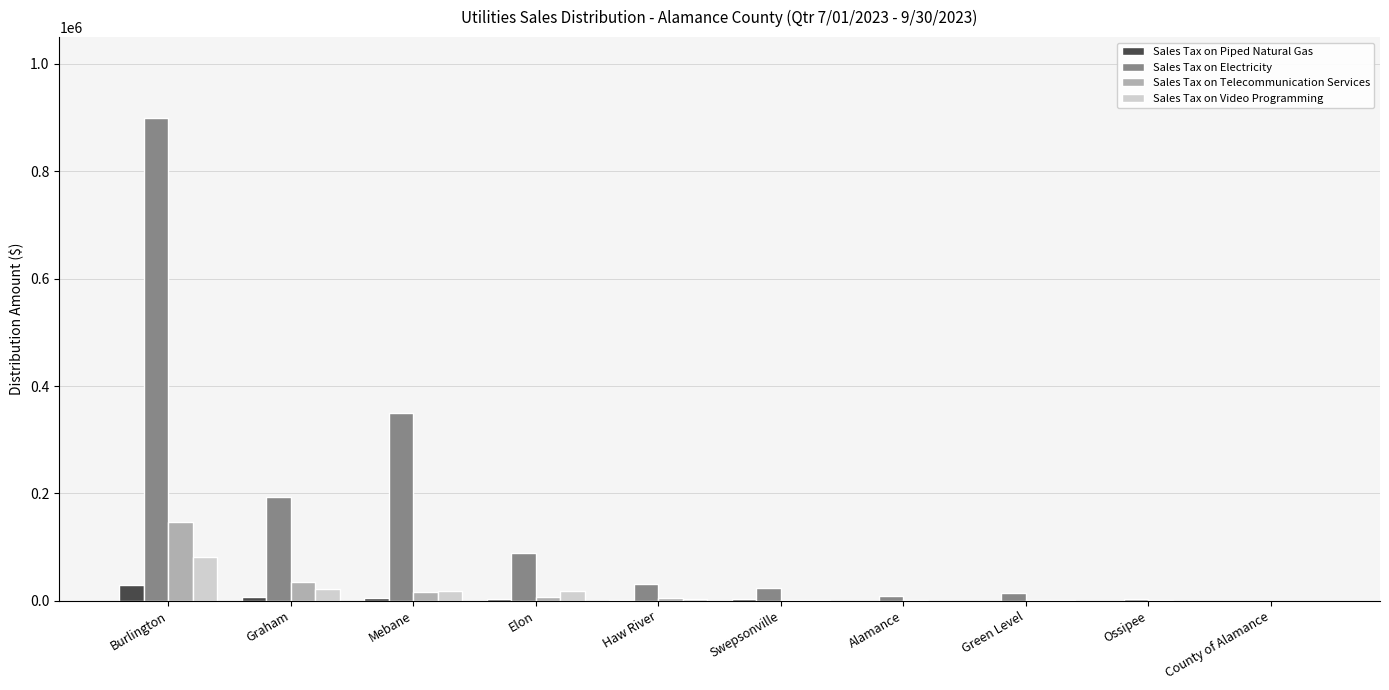

Where does the Sales Tax on Telecommunication Services series first go above 5626?

Burlington